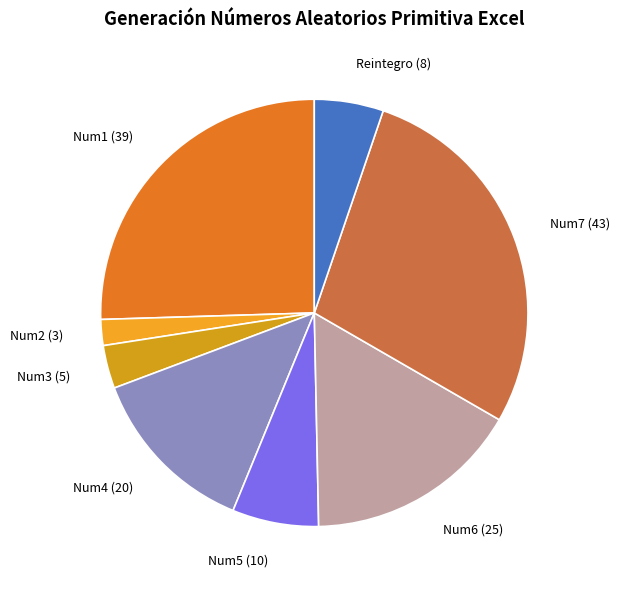

How many segments does this pie chart have?

8